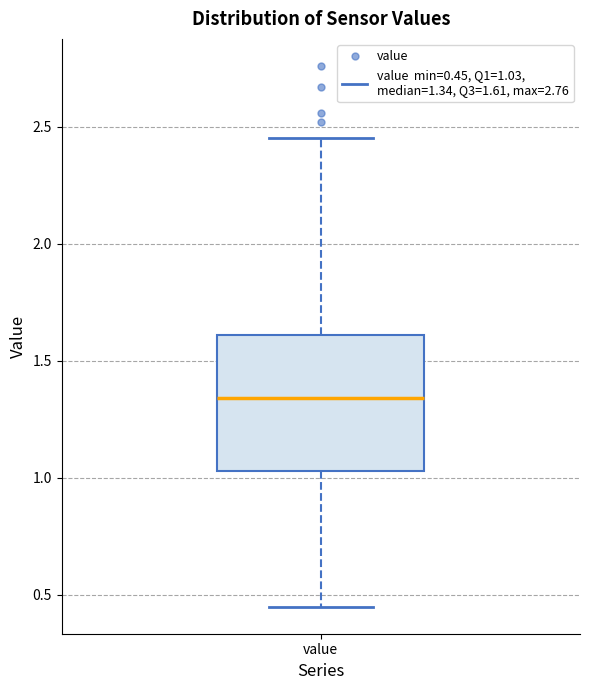

Read this box plot against the y-axis: the position of the median line, the range covered by the box, and the ends of both whiskers. The values are not printed on the chart, so give them approximately, as read against the axis.

median 1.35, box 1.05 to 1.60, whiskers 0.45 to 2.45